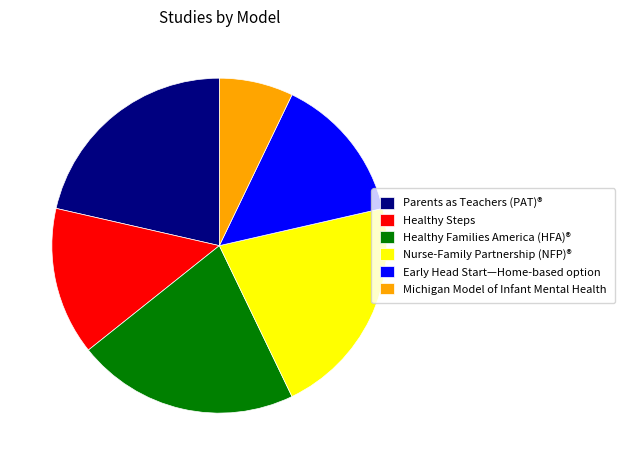

Is it true that Early Head Start—Home-based option is 9% of the pie?

False